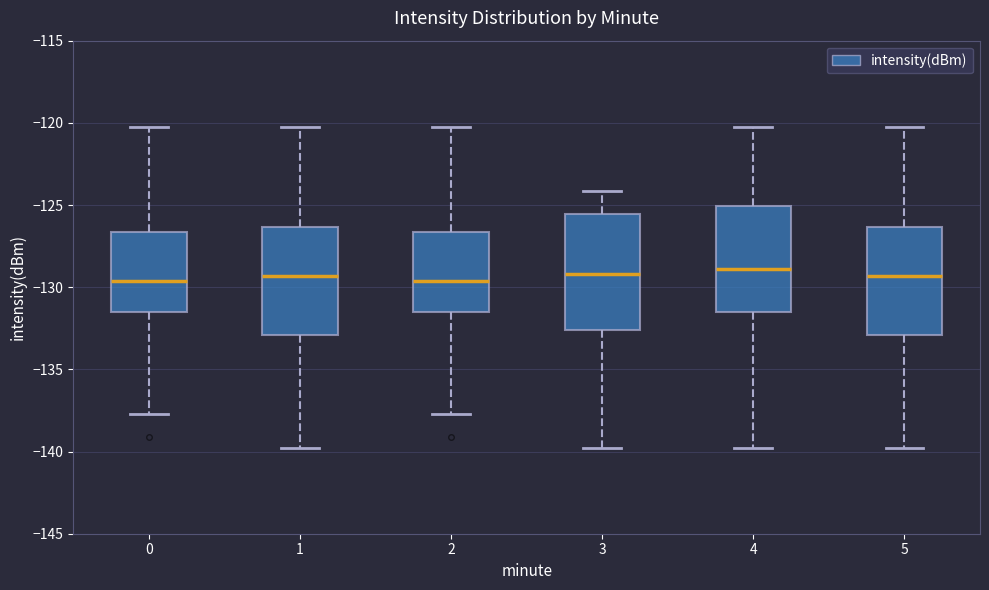

Where does the upper whisker of the box at x = 5 end on the y-axis? The values are not printed on the chart, so give them approximately, as read against the axis.

-120.5